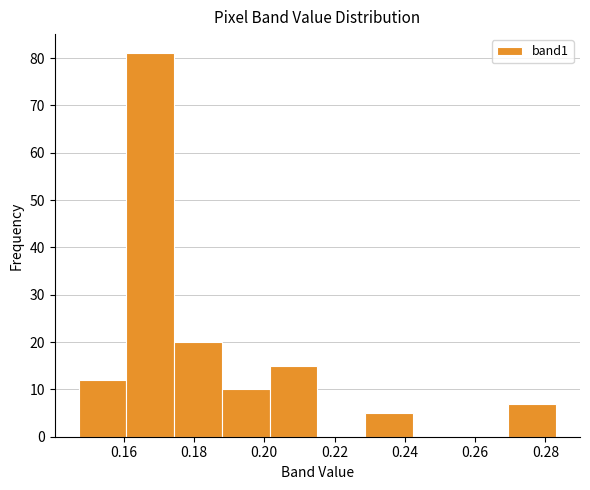

Reading left to right, transcribe this chart: for each bar, give the range it covers on the x-axis and its height. Neither the bar edges nor the heights are printed on the chart, so give them approximately, as read against the axes.

0.148 to 0.160: 12
0.160 to 0.174: 81
0.174 to 0.188: 20
0.188 to 0.202: 10
0.202 to 0.216: 15
0.216 to 0.228: 0
0.228 to 0.242: 5
0.242 to 0.256: 0
0.256 to 0.270: 0
0.270 to 0.284: 7